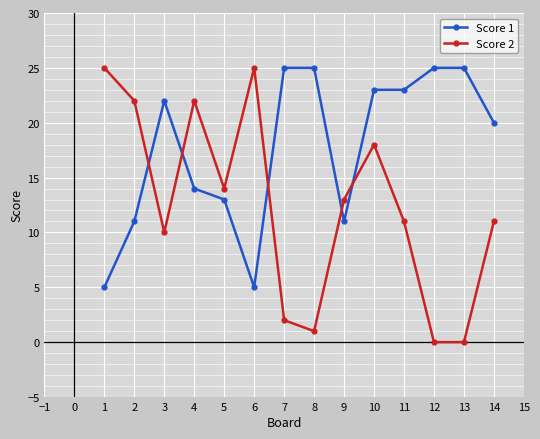

True or false: Score 1 and Score 2 cross at least once.

True